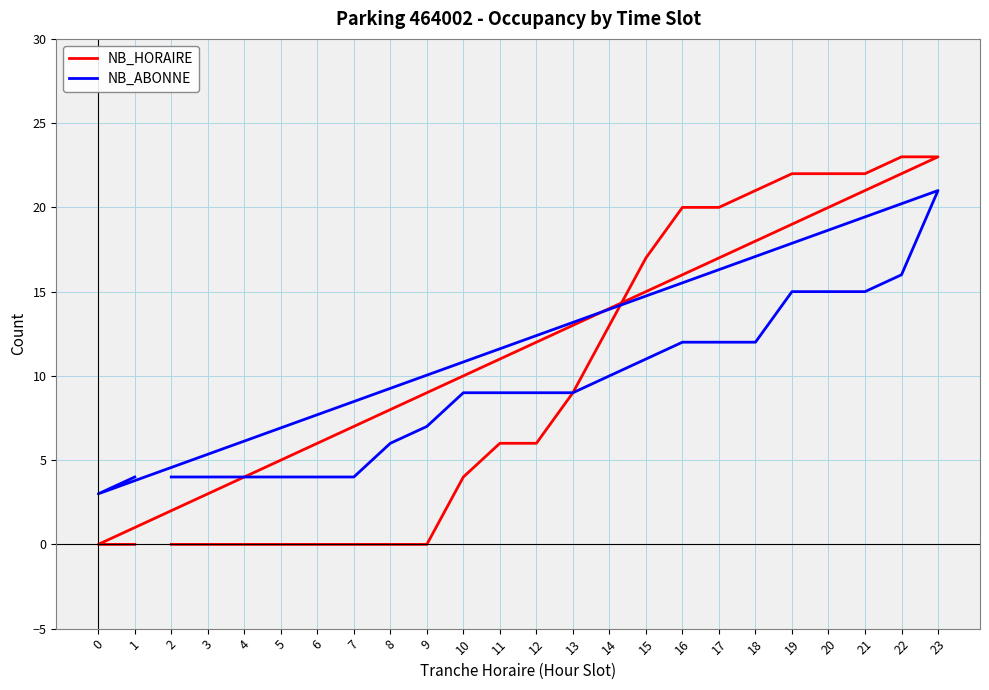

The value of NB_ABONNE at 9 is 7. True or false?

True